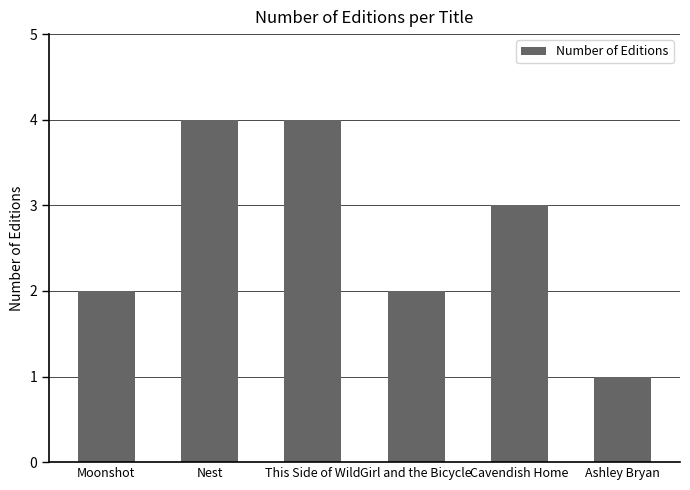

How many data points does each series have?

6